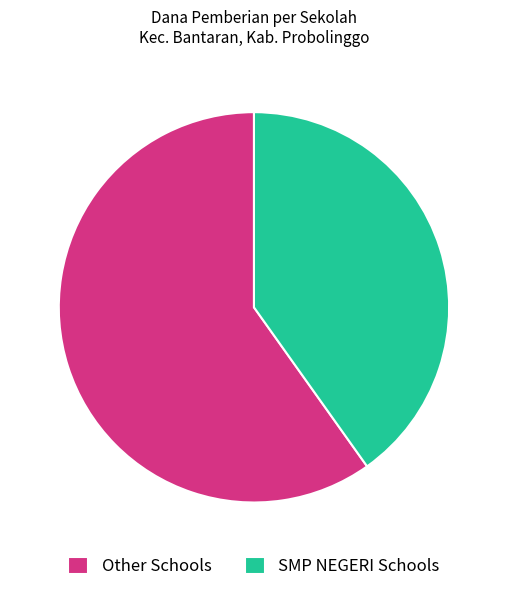

True or false: Other Schools accounts for 68% of the total.

False